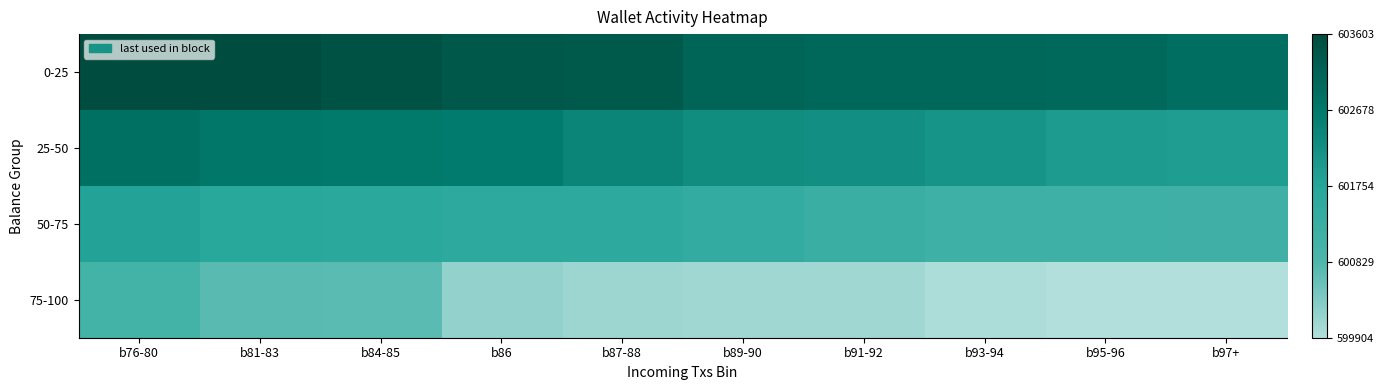

At which category is the sum across all series the highest?

b76-80